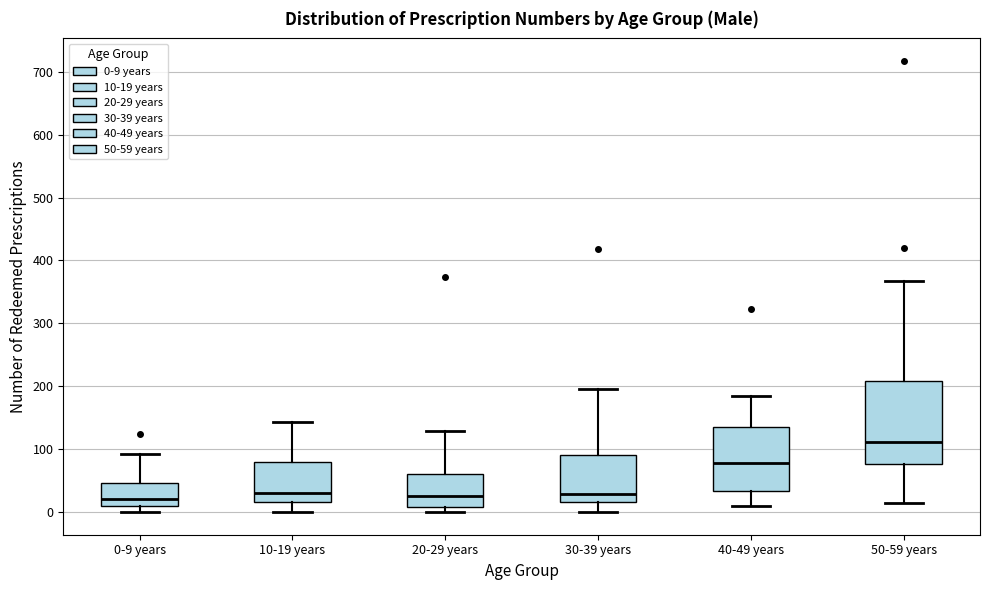

Where is the lower edge of the box for 30-39 years on the y-axis? The values are not printed on the chart, so give them approximately, as read against the axis.

20